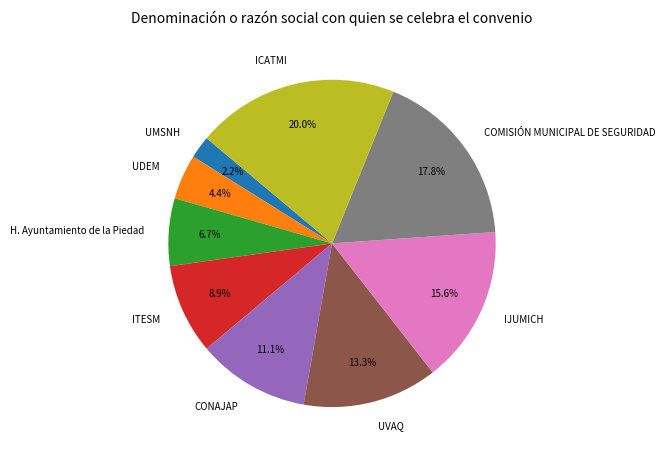

To the nearest percent, what portion does ICATMI represent?

20%